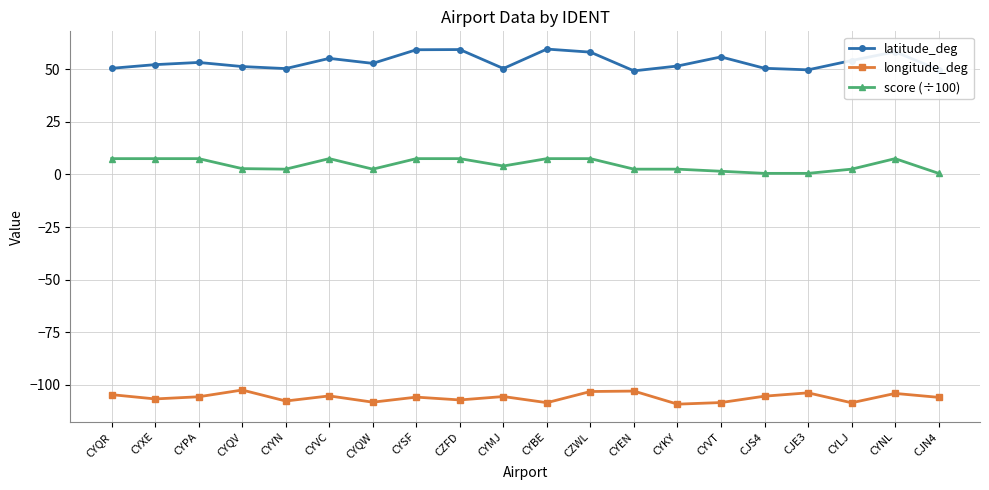

The value of latitude_deg at CYVC is 20.4. True or false?

False